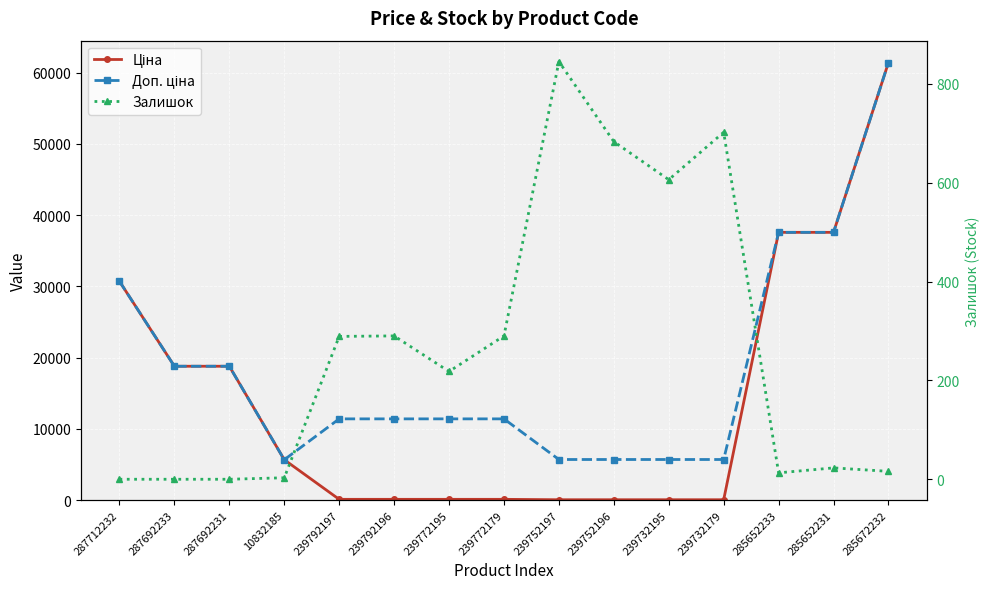

How many lines are shown in the chart?

3